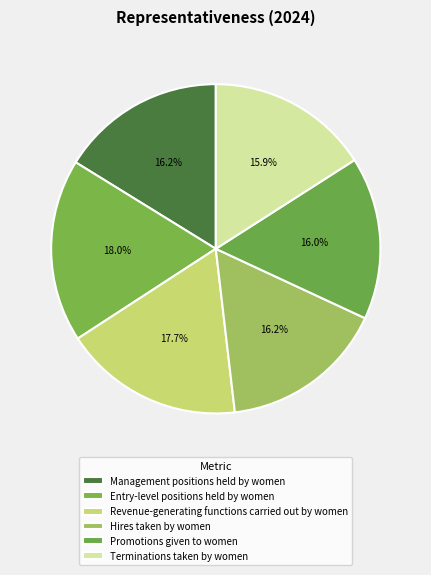

How many segments does this pie chart have?

6